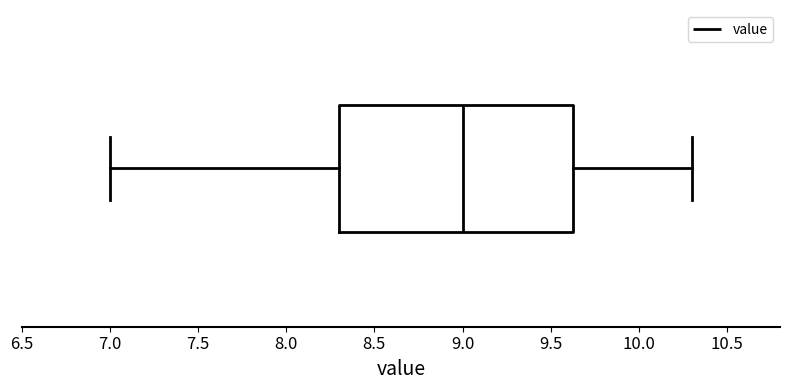

Transcribe this box plot: give where the median line is, the range the box spans, and where the two whiskers end, as read against the x-axis. The values are not printed on the chart, so give them approximately, as read against the axis.

median 9.00, box 8.30 to 9.65, whiskers 7.00 to 10.30